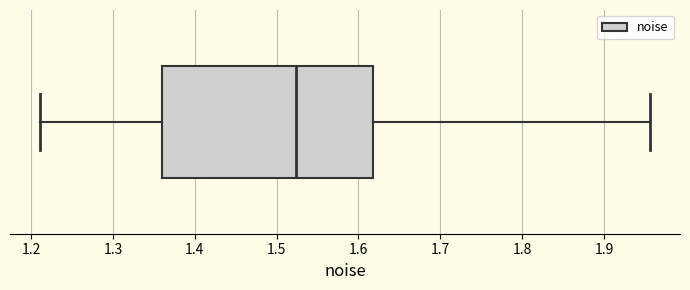

Read this box plot against the x-axis: the position of the median line, the range covered by the box, and the ends of both whiskers. The values are not printed on the chart, so give them approximately, as read against the axis.

median 1.52, box 1.36 to 1.62, whiskers 1.21 to 1.96